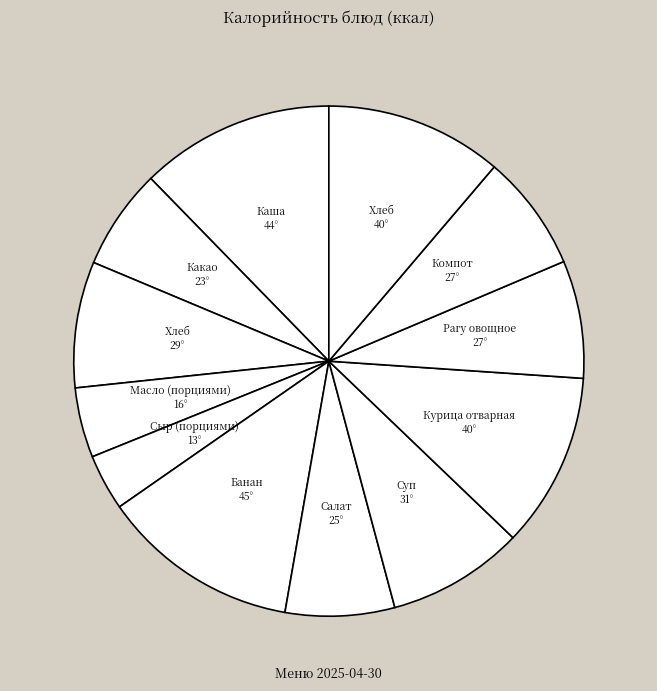

Which category has the smallest portion of the pie?

Сыр (порциями)